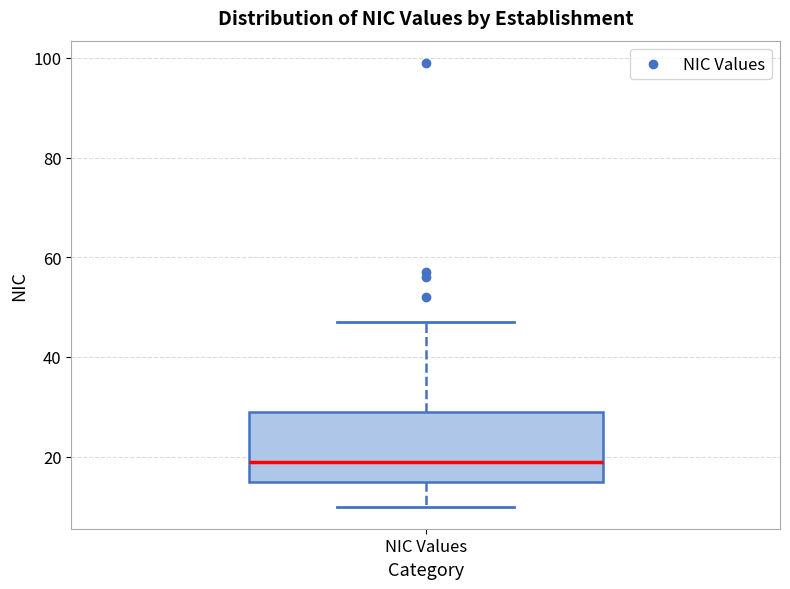

Where does the lower whisker of the box for NIC Values end on the y-axis? The values are not printed on the chart, so give them approximately, as read against the axis.

10